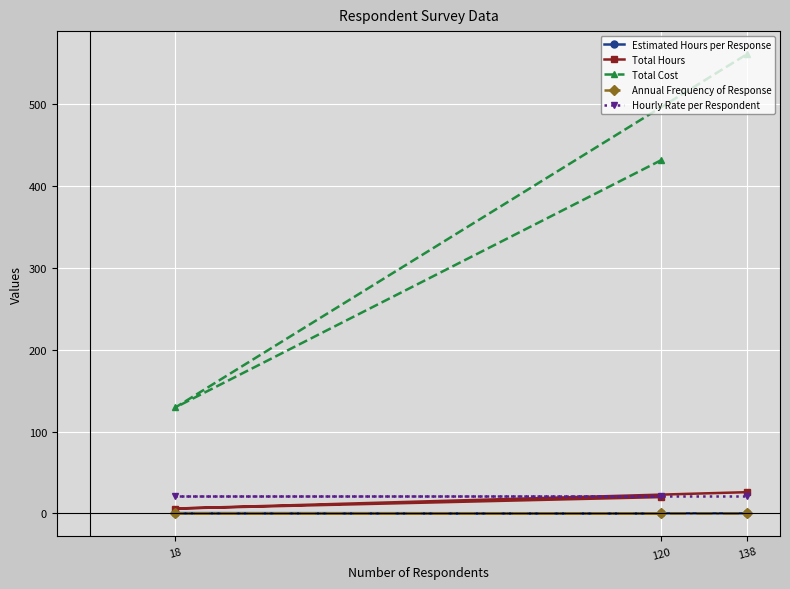

What are all the series names shown in the legend?

Estimated Hours per Response, Total Hours, Total Cost, Annual Frequency of Response, Hourly Rate per Respondent